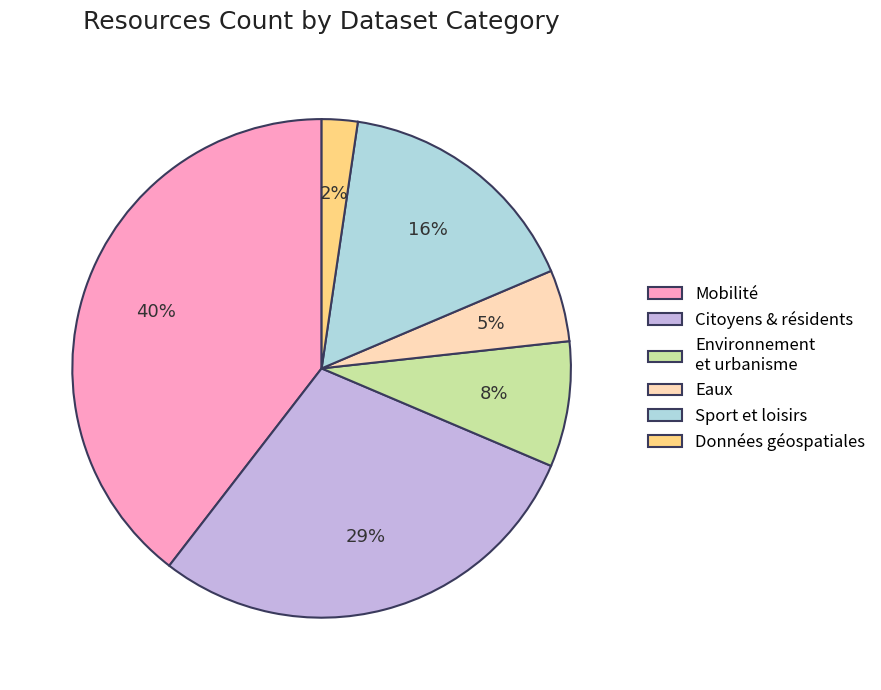

The Eaux slice represents 5% of the pie. True or false?

True